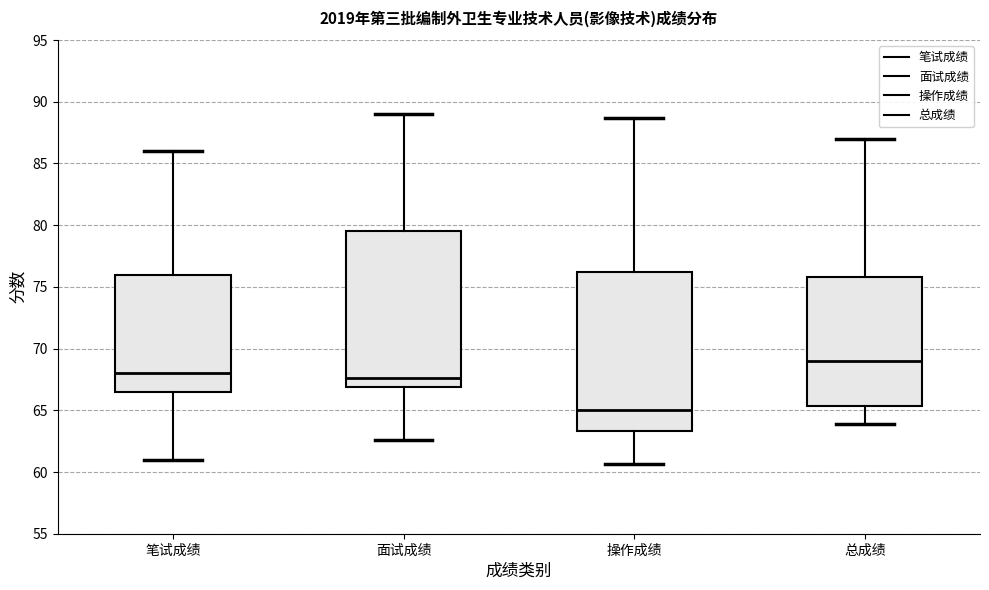

Which box's median line is the highest?

总成绩